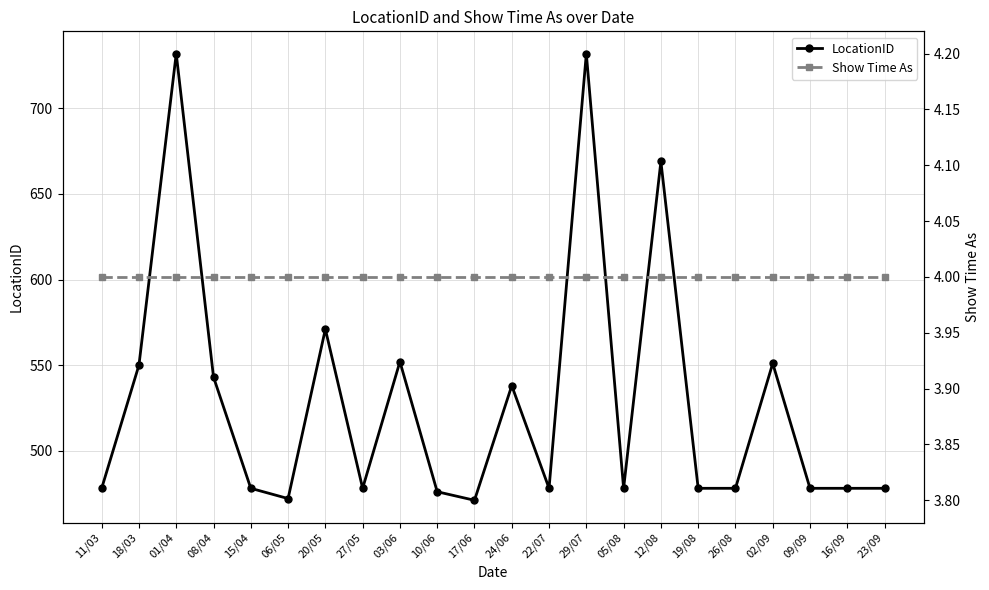

Where is Show Time As nearest to the value 4?

11/03